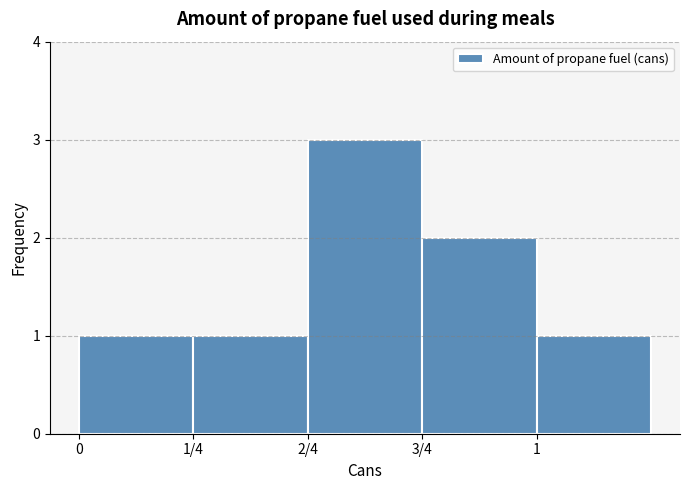

Reading left to right, list all the values displayed in this chart.

0=1	1/4=1	2/4=3	3/4=2	1=1